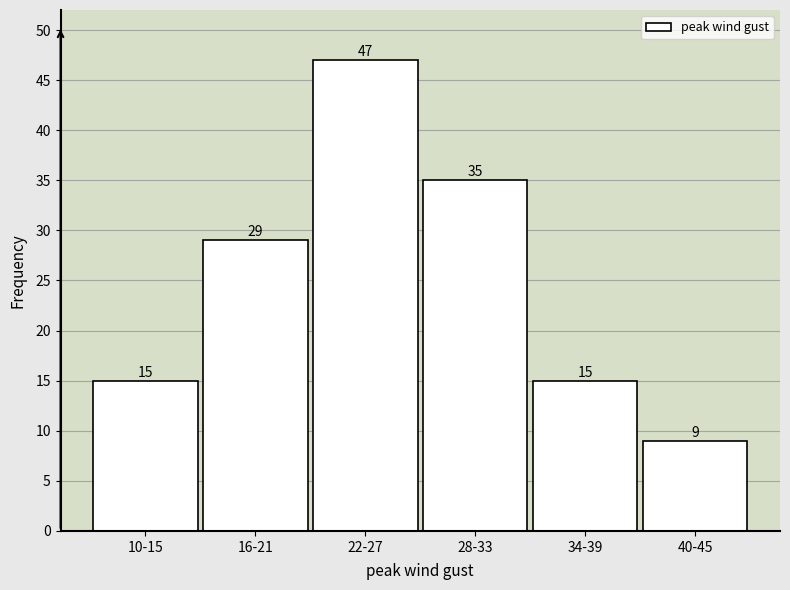

Reading left to right, list all the values displayed in this chart.

10-15=15	16-21=29	22-27=47	28-33=35	34-39=15	40-45=9